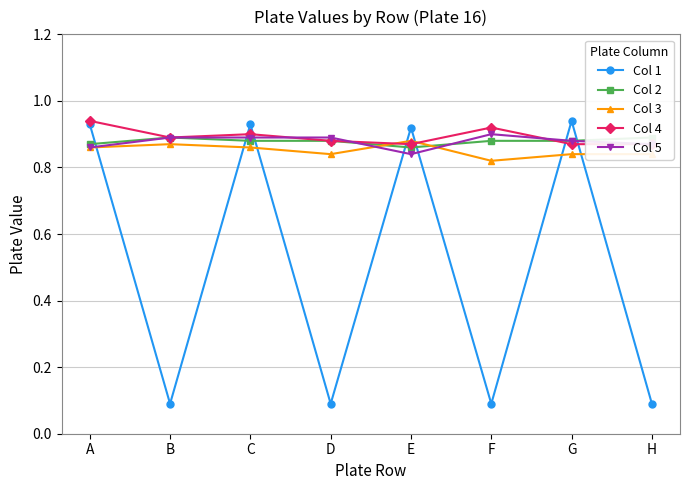

True or false: Col 2 and Col 1 intersect in this chart.

True